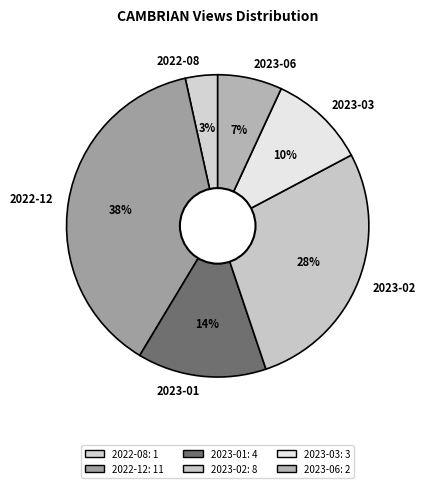

To the nearest percent, what percentage of the pie is 2022-12?

38%